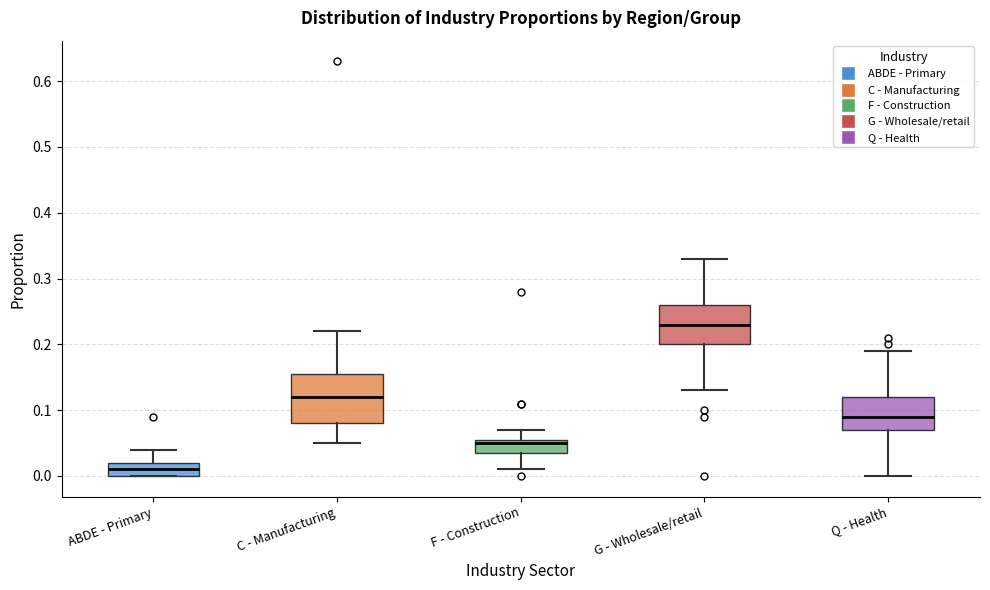

Reading left to right, transcribe this box plot: for each box, give where its median line is, the range the box spans, and where its two whiskers end, as read against the y-axis. The values are not printed on the chart, so give them approximately, as read against the axis.

ABDE - Primary: median 0.01, box 0.00 to 0.02, whiskers 0.00 to 0.04
C - Manufacturing: median 0.12, box 0.08 to 0.16, whiskers 0.05 to 0.22
F - Construction: median 0.05, box 0.04 to 0.06, whiskers 0.01 to 0.07
G - Wholesale/retail: median 0.23, box 0.20 to 0.26, whiskers 0.13 to 0.33
Q - Health: median 0.09, box 0.07 to 0.12, whiskers 0.00 to 0.19